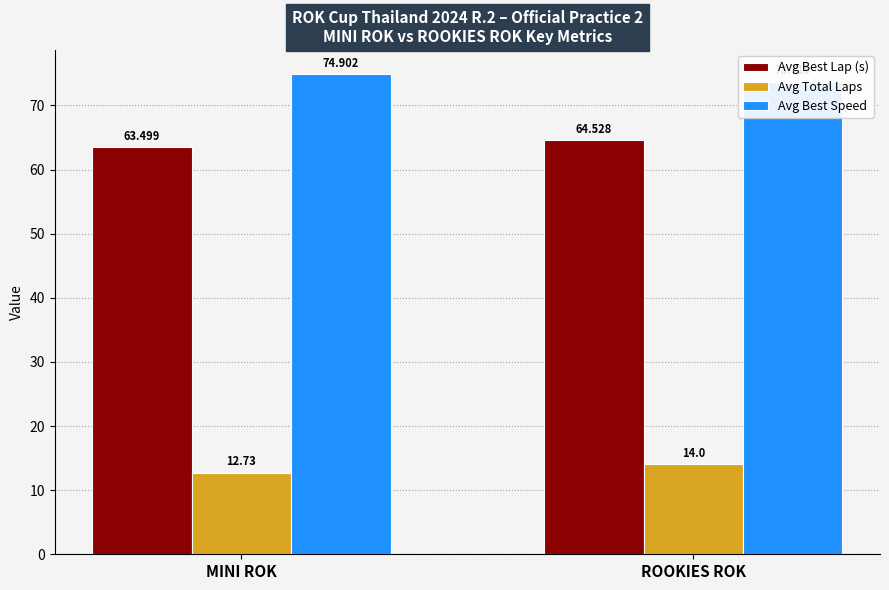

Which series has the largest total across all categories?

Avg Best Speed